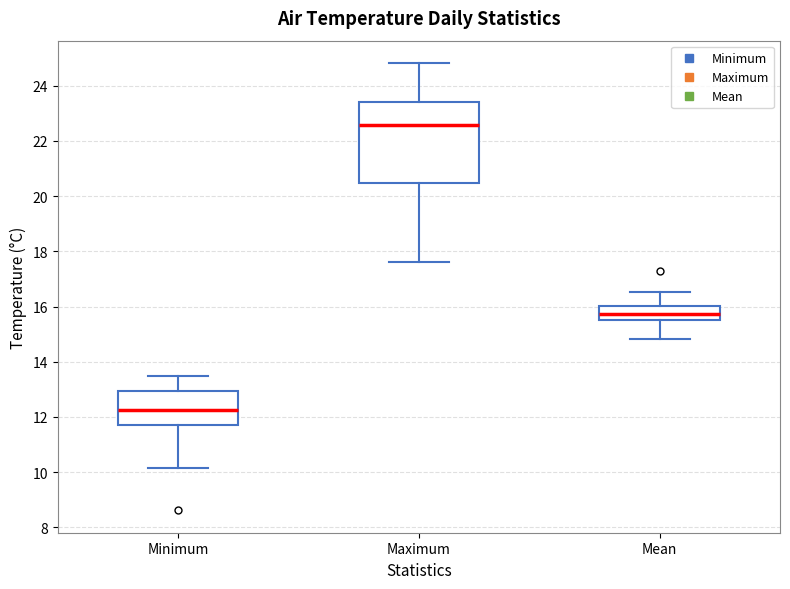

Comparing the boxes themselves (not the whiskers), which one is the tallest?

Maximum